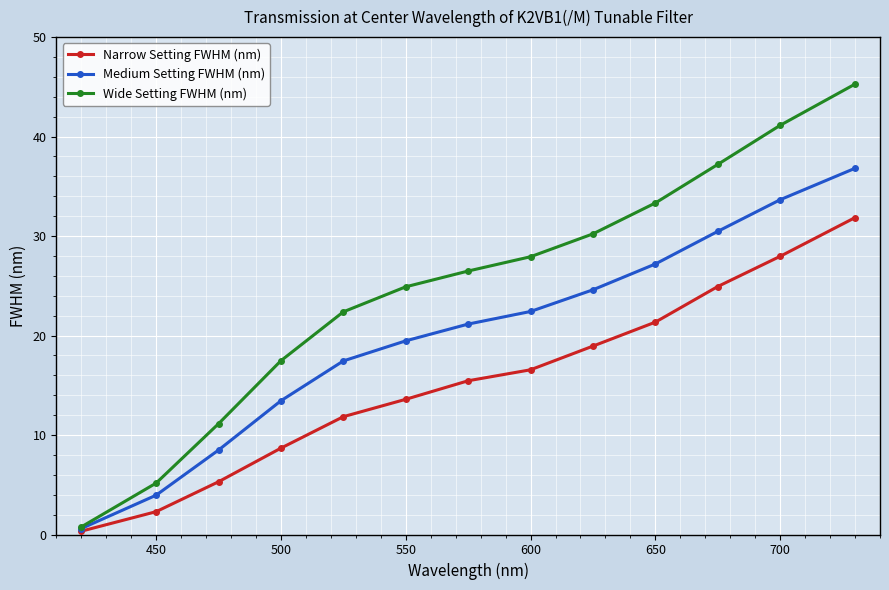

Rank the series by their maximum value, from lowest to highest.

Narrow Setting FWHM (nm), Medium Setting FWHM (nm), Wide Setting FWHM (nm)